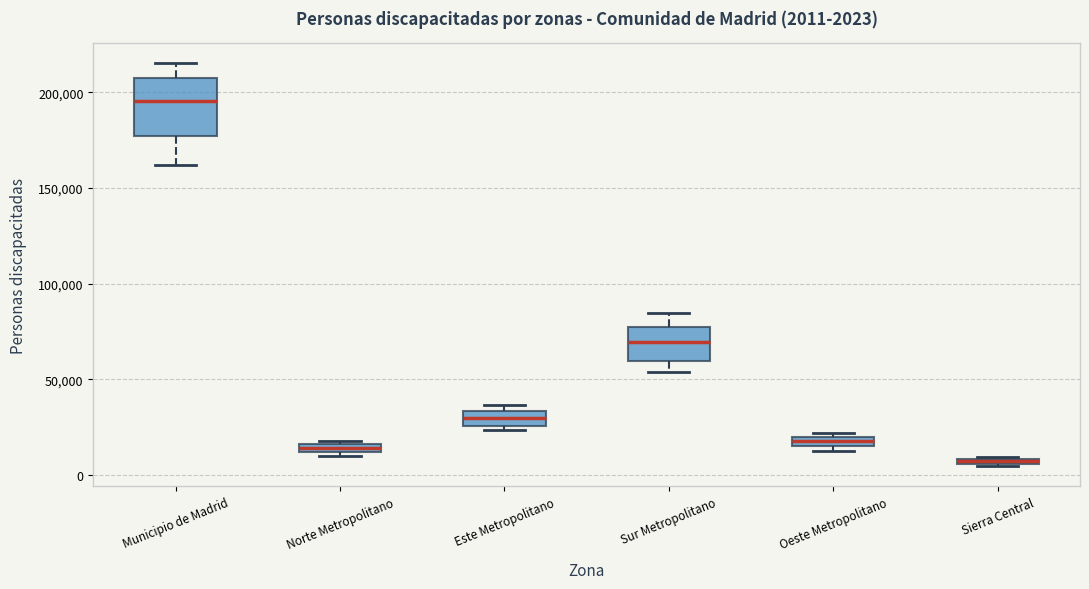

Which box is the tallest, from its lower edge to its upper edge?

Municipio de Madrid